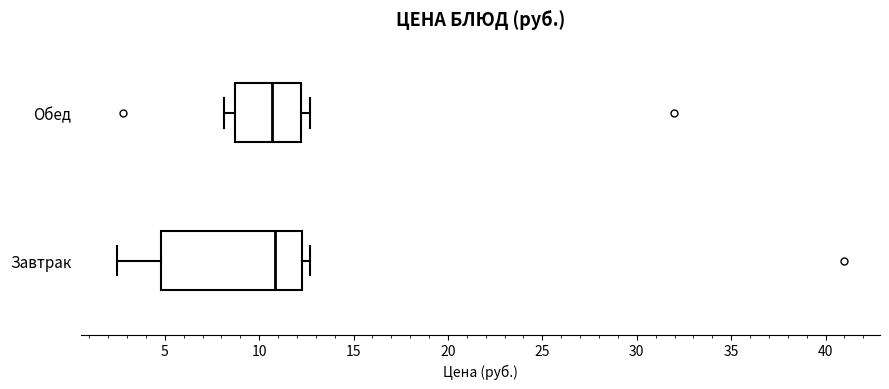

Reading bottom to top, read every box against the x-axis: the position of its median line, the range the box covers, and the ends of its whiskers. The values are not printed on the chart, so give them approximately, as read against the axis.

Завтрак: median 11.0, box 5.0 to 12.5, whiskers 2.5 to 12.5 (just right of the box's right edge)
Обед: median 10.5, box 8.5 to 12.0, whiskers 8.0 to 12.5